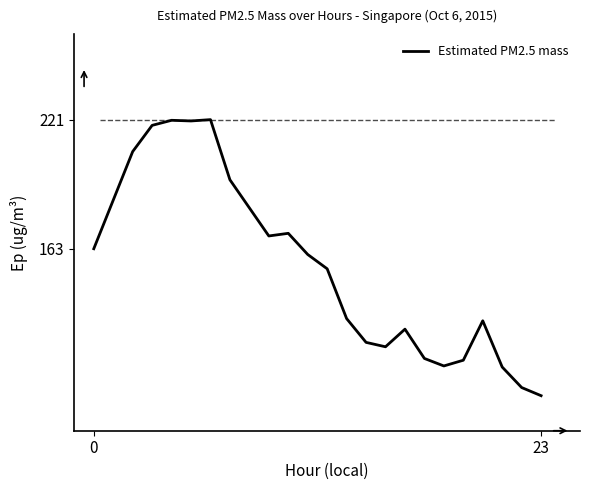

Does the chart display data point markers on the line(s)?

No